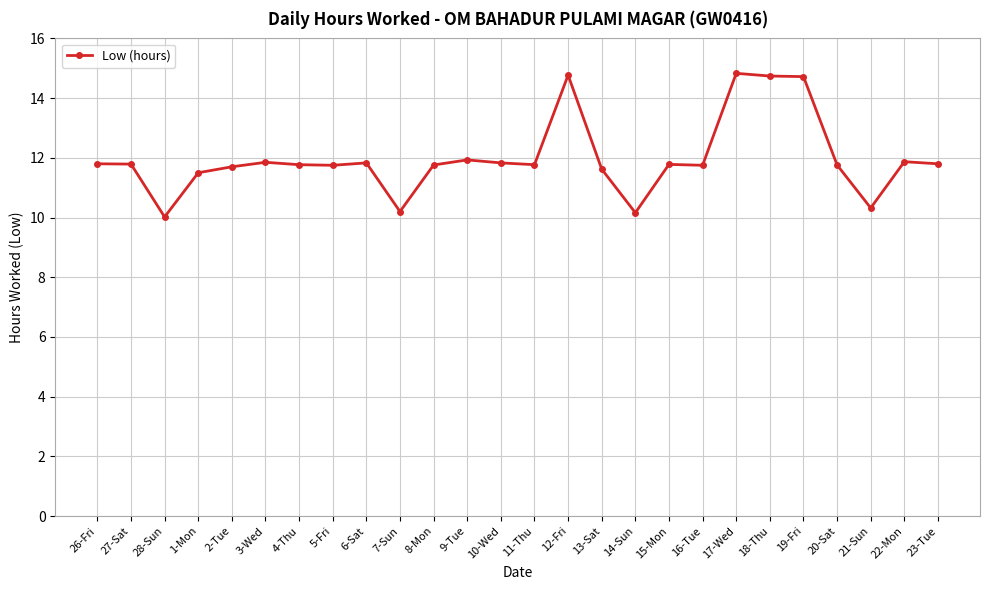

What is the label of the 4th point from the left?

1-Mon